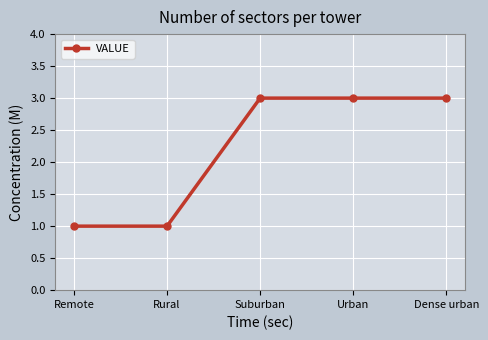

What is the greatest value displayed?

3